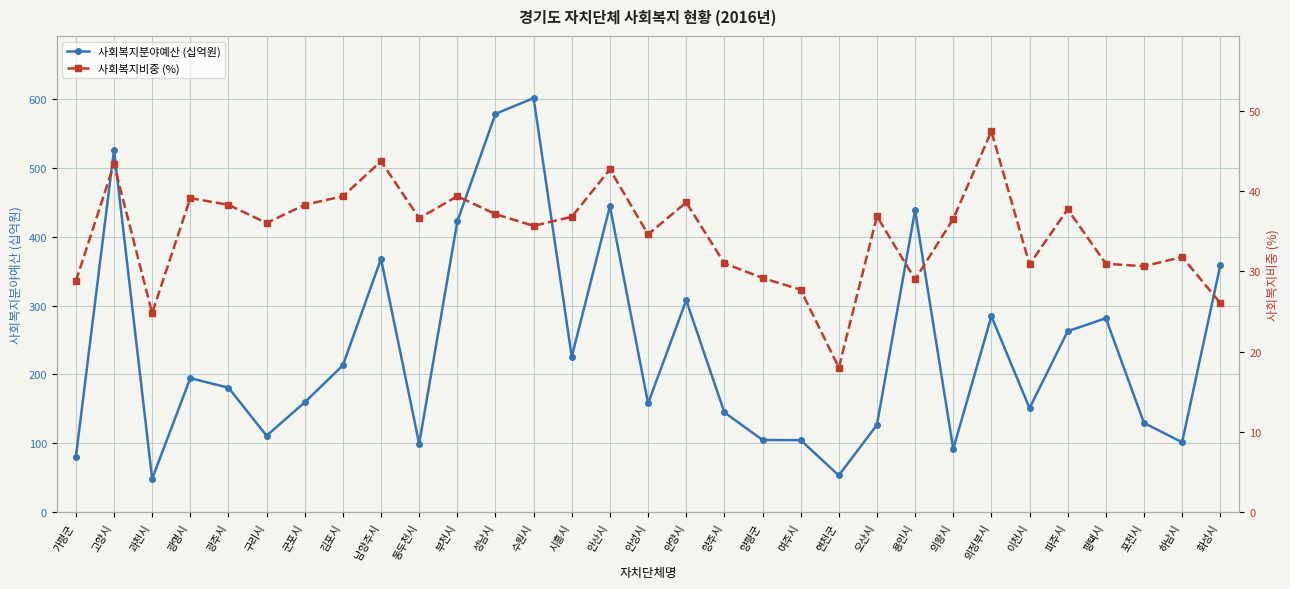

What is the minimum value shown in the chart?

18.0